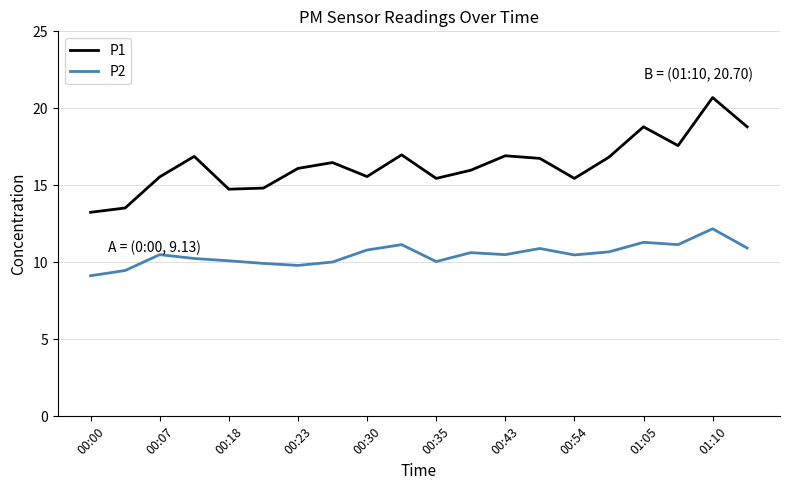

List the series in order of their peak value, lowest first.

P2, P1